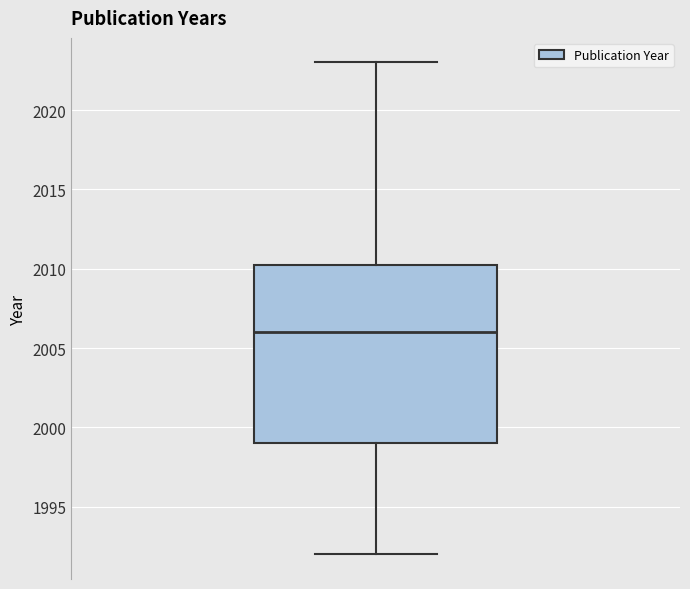

Where does the upper whisker of the box end on the y-axis? The values are not printed on the chart, so give them approximately, as read against the axis.

2023.0